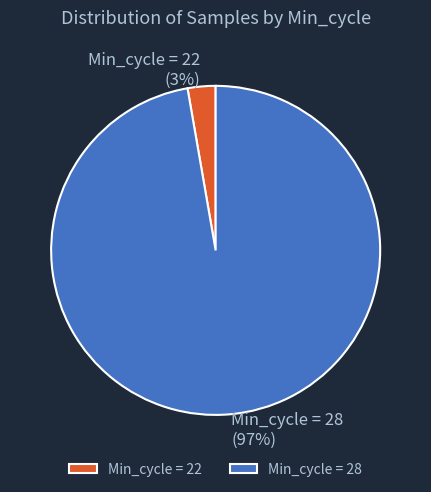

How many segments does this pie chart have?

2